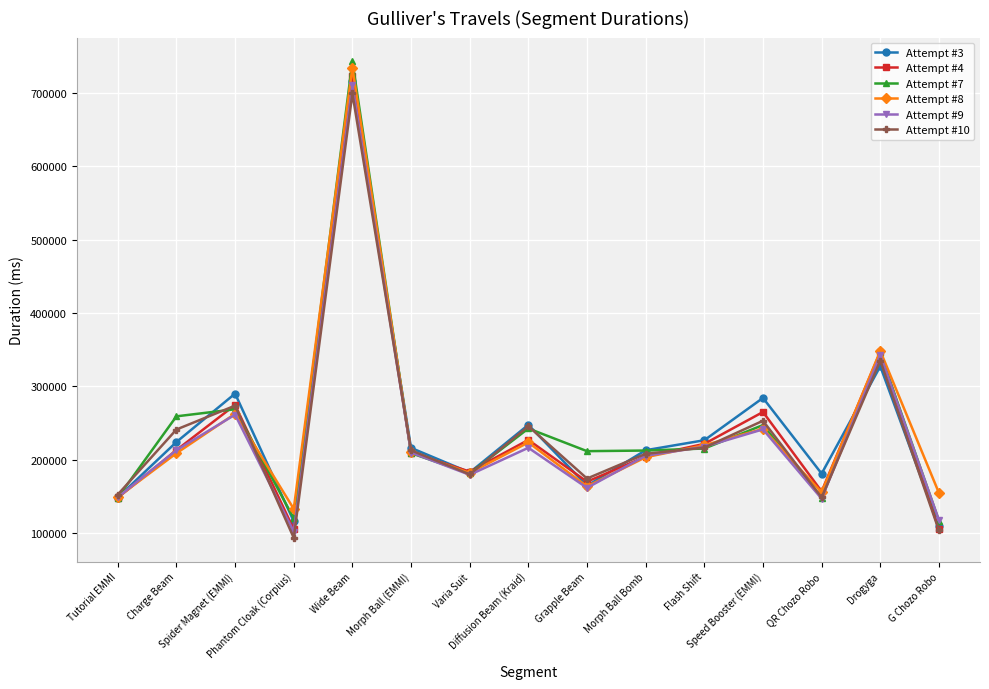

Which series has the largest range (max minus min)?

Attempt #7